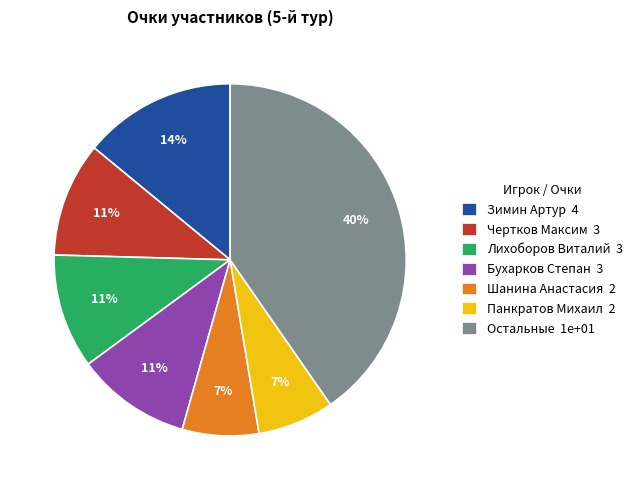

Is there a majority slice in this chart?

No